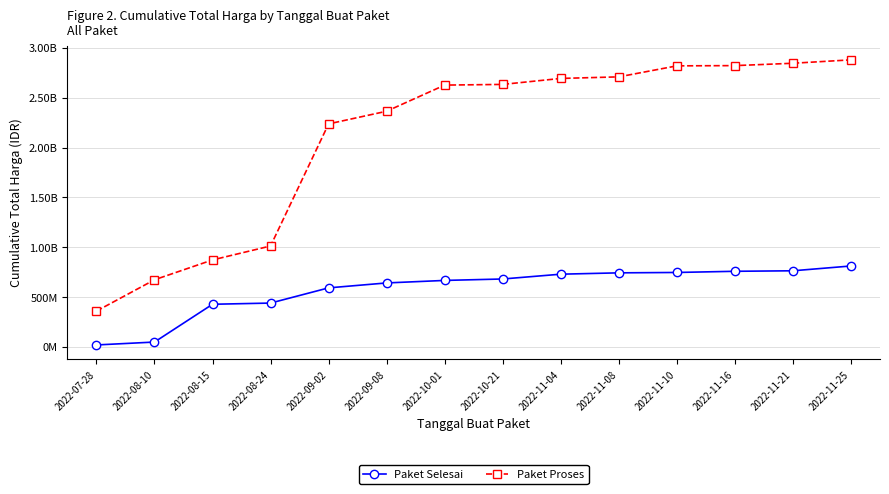

Does the chart have visible grid lines?

Yes